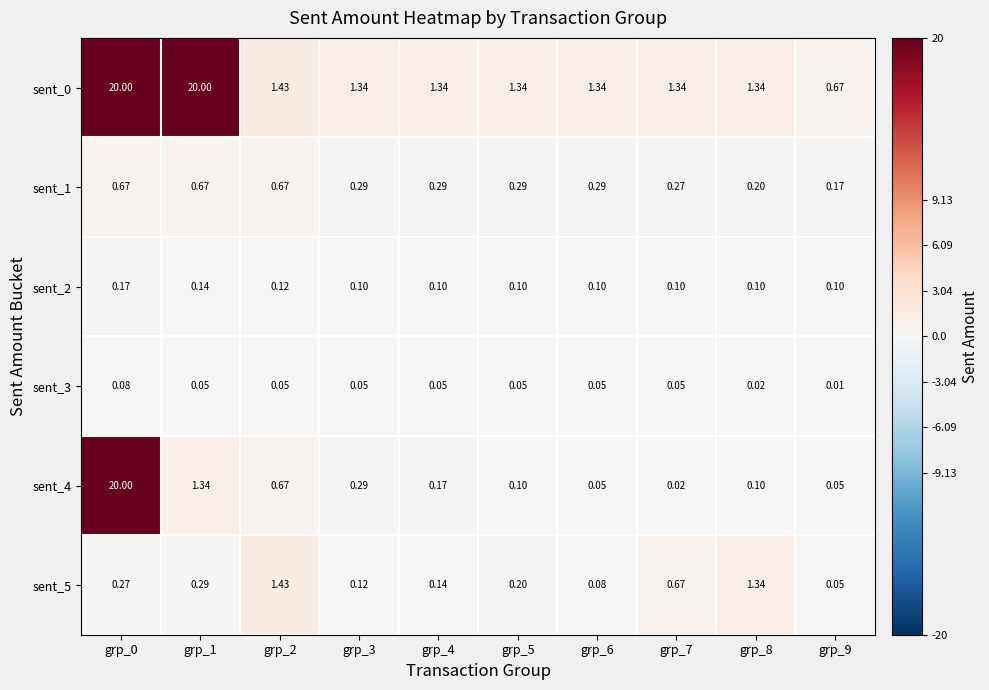

Is the value of sent_0 at grp_4 greater than the value of sent_1 at grp_8?

Yes